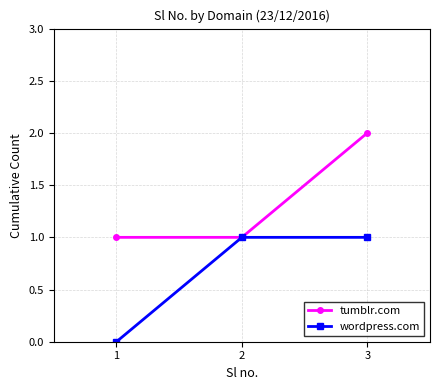

Is the value of wordpress.com at 1 greater than the value of tumblr.com at 3?

No